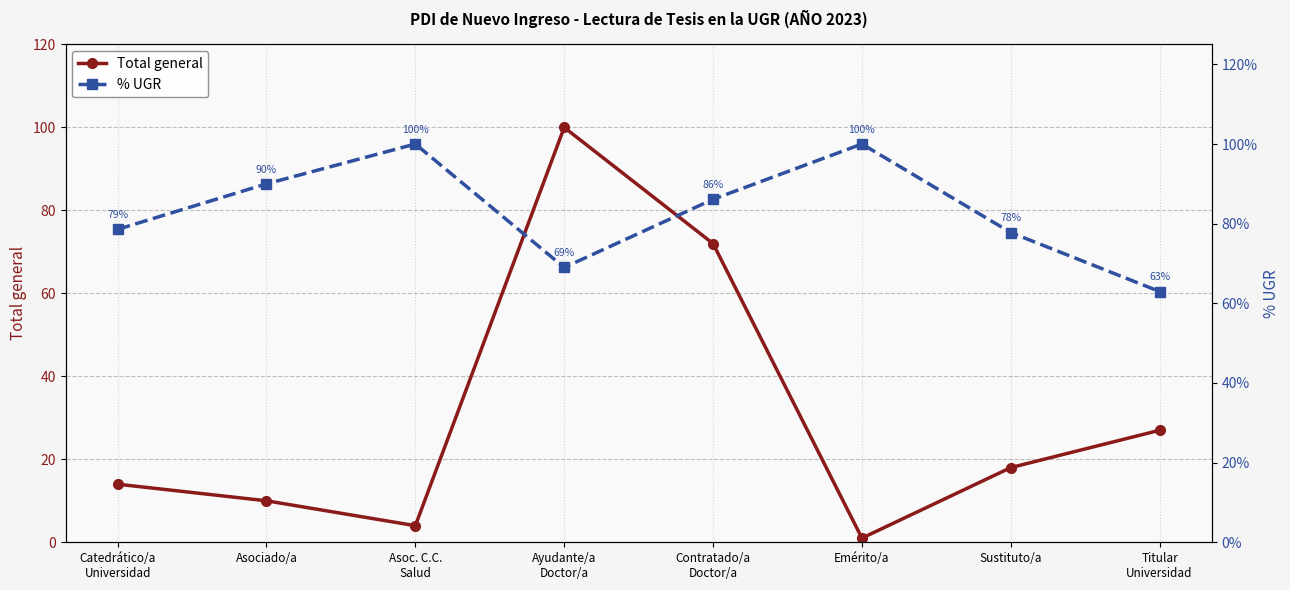

Which category has the highest value in the Total general series?

Ayudante/a
Doctor/a